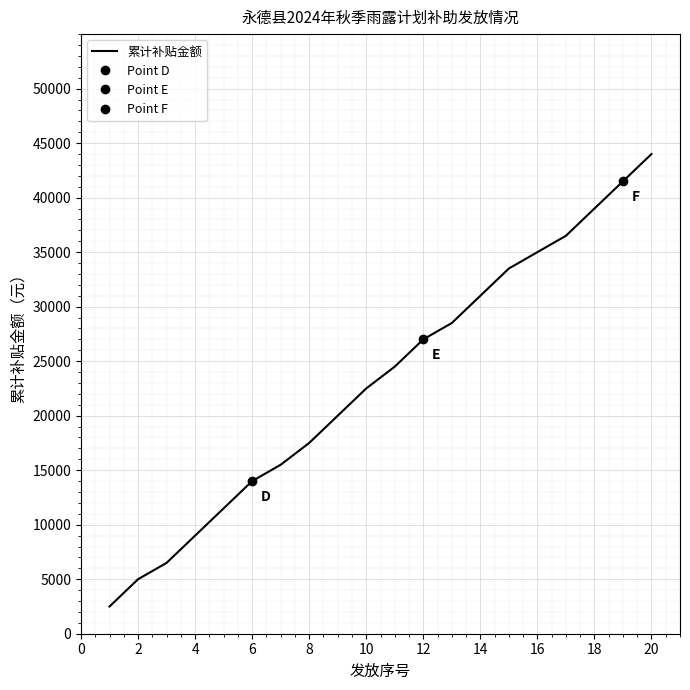

Reading left to right, transcribe all the data shown in this chart.

2500	5000	6500	9000	11500	14000	15500	17500	20000	22500	24500	27000	28500	31000	33500	35000	36500	39000	41500	44000